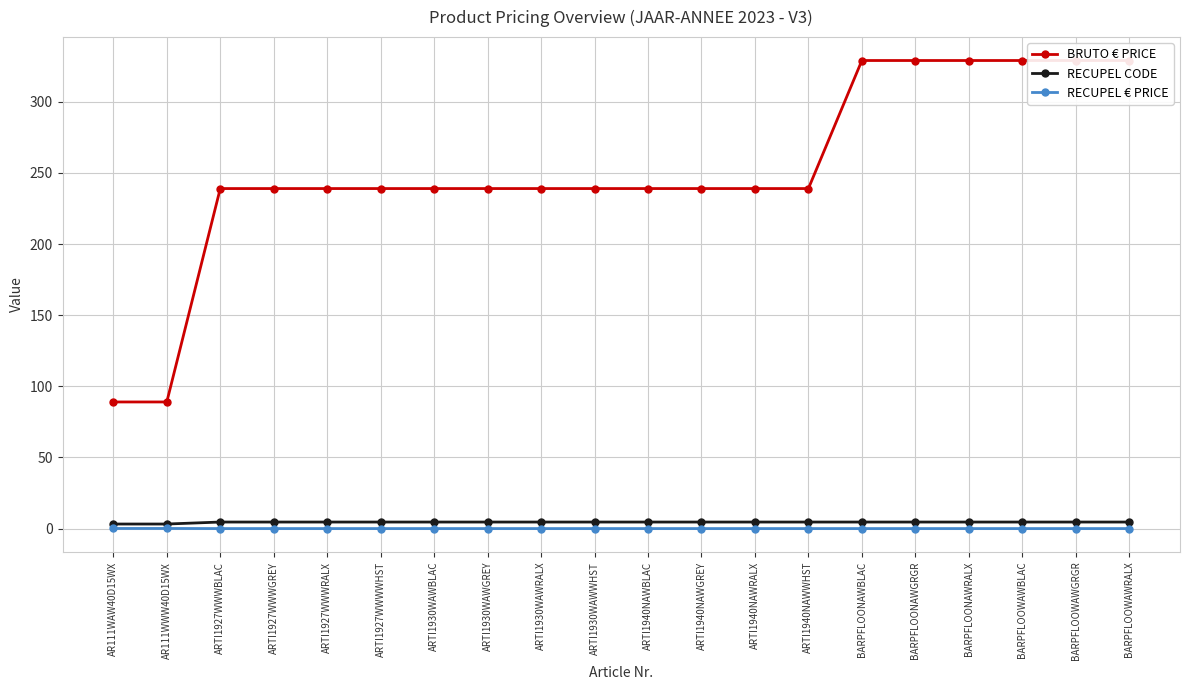

Where is RECUPEL € PRICE nearest to the value 0?

ARTI1927WWWBLAC